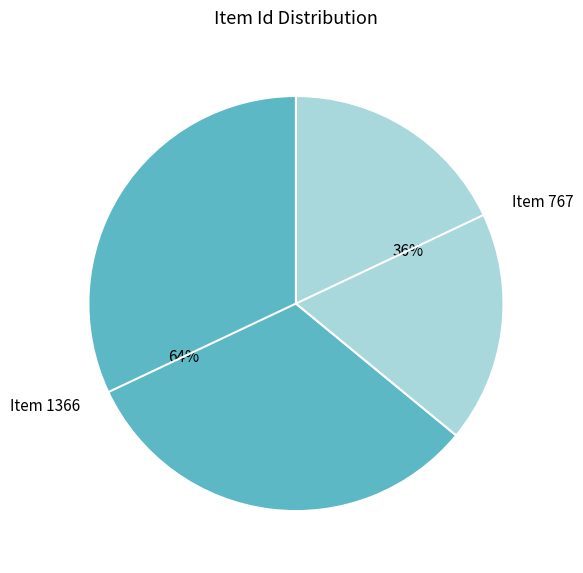

Which category accounts for the majority?

Item 1366